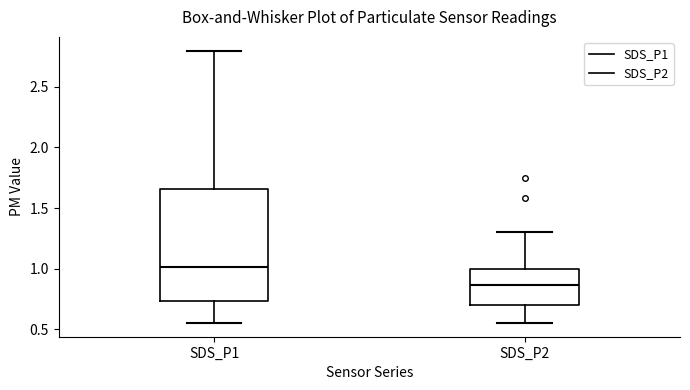

Reading left to right, read every box against the y-axis: the position of its median line, the range the box covers, and the ends of its whiskers. The values are not printed on the chart, so give them approximately, as read against the axis.

SDS_P1: median 1.00, box 0.75 to 1.65, whiskers 0.55 to 2.80
SDS_P2: median 0.85, box 0.70 to 1.00, whiskers 0.55 to 1.30